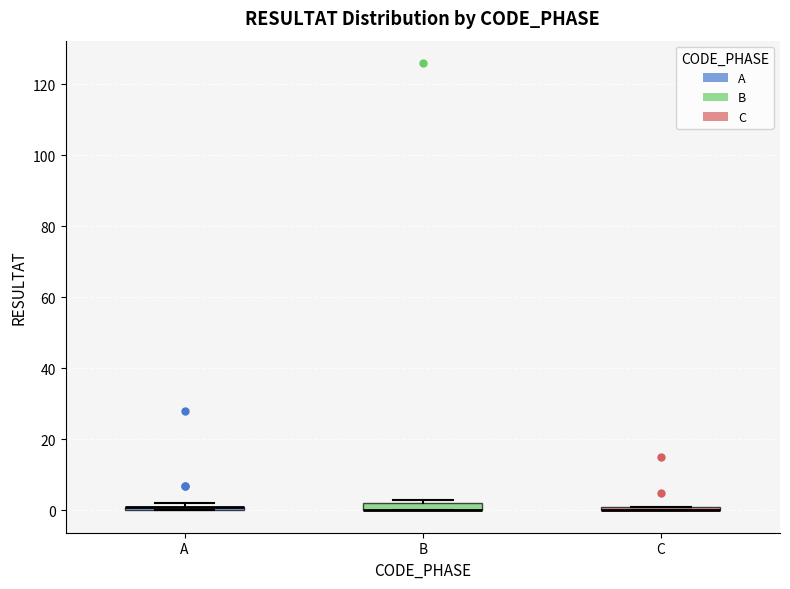

Where is the upper edge of the box for C on the y-axis? The values are not printed on the chart, so give them approximately, as read against the axis.

2